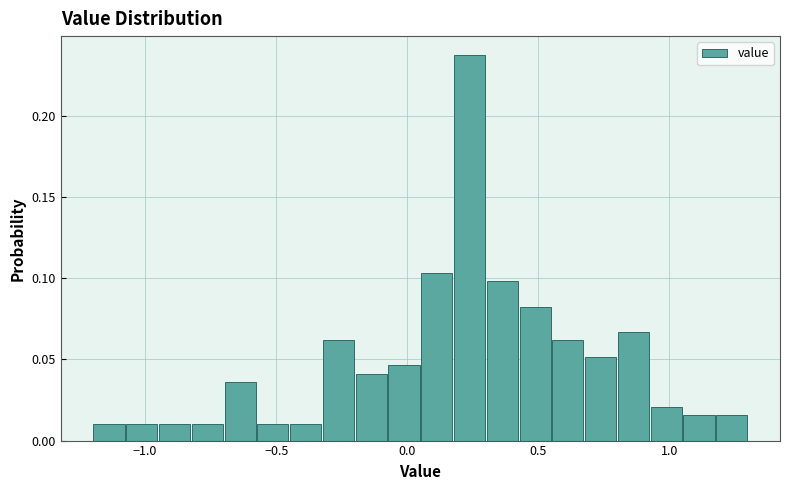

Around what value on the x-axis is the tallest bar? Give the approximate position of its centre, as read against the axis.

0.25